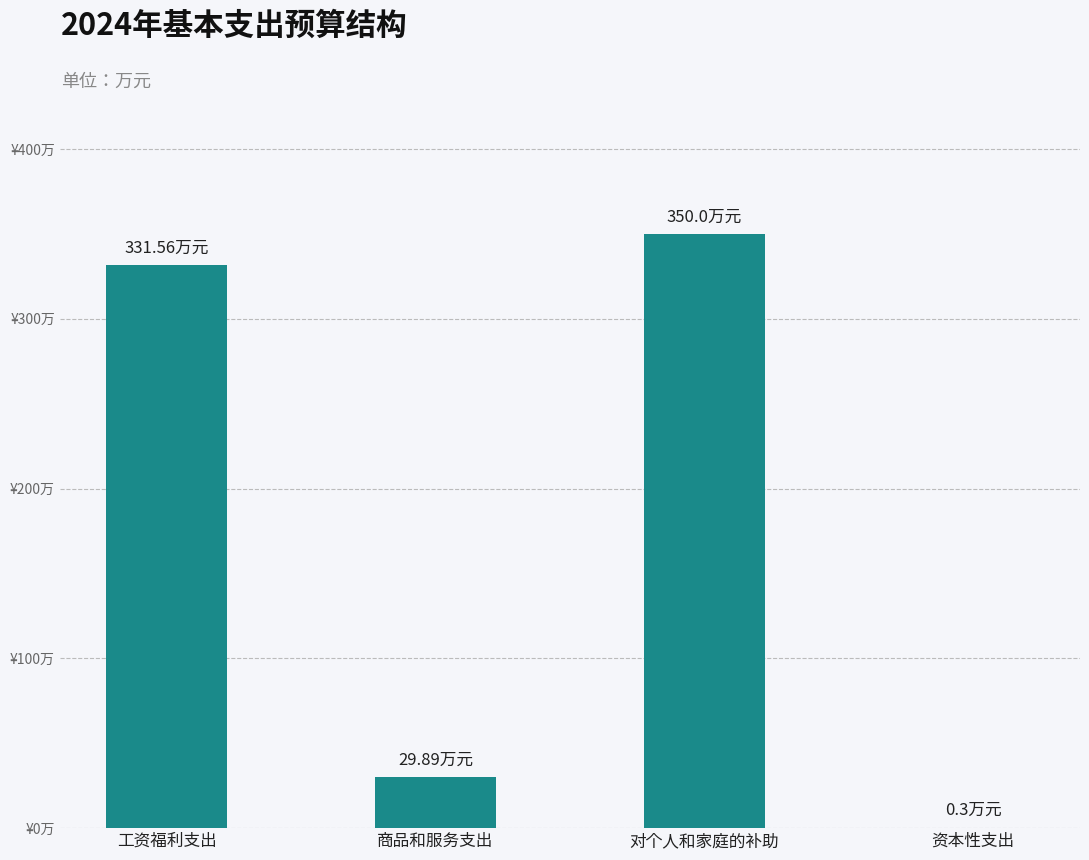

What is the ratio of the value at 商品和服务支出 to the value at 工资福利支出?

0.1